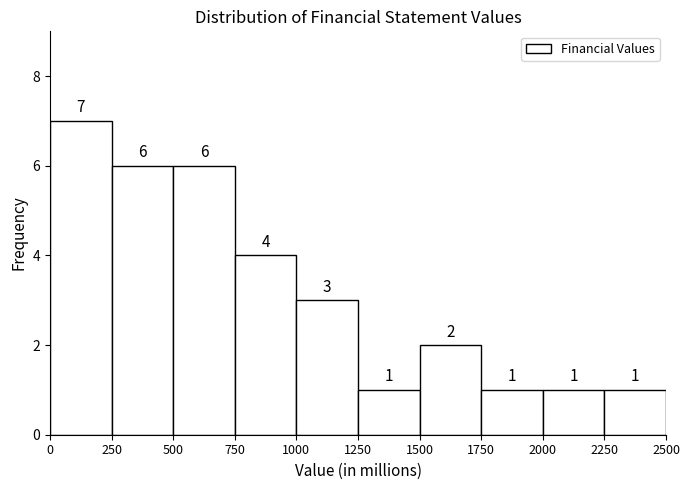

Reading left to right, transcribe this chart: for each bar, give the range it covers on the x-axis and its height.

0 to 250: 7
250 to 500: 6
500 to 750: 6
750 to 1000: 4
1000 to 1250: 3
1250 to 1500: 1
1500 to 1750: 2
1750 to 2000: 1
2000 to 2250: 1
2250 to 2500: 1